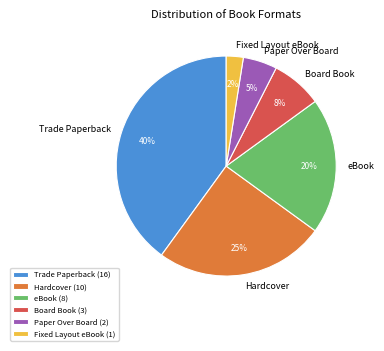

Which slice is the largest?

Trade Paperback